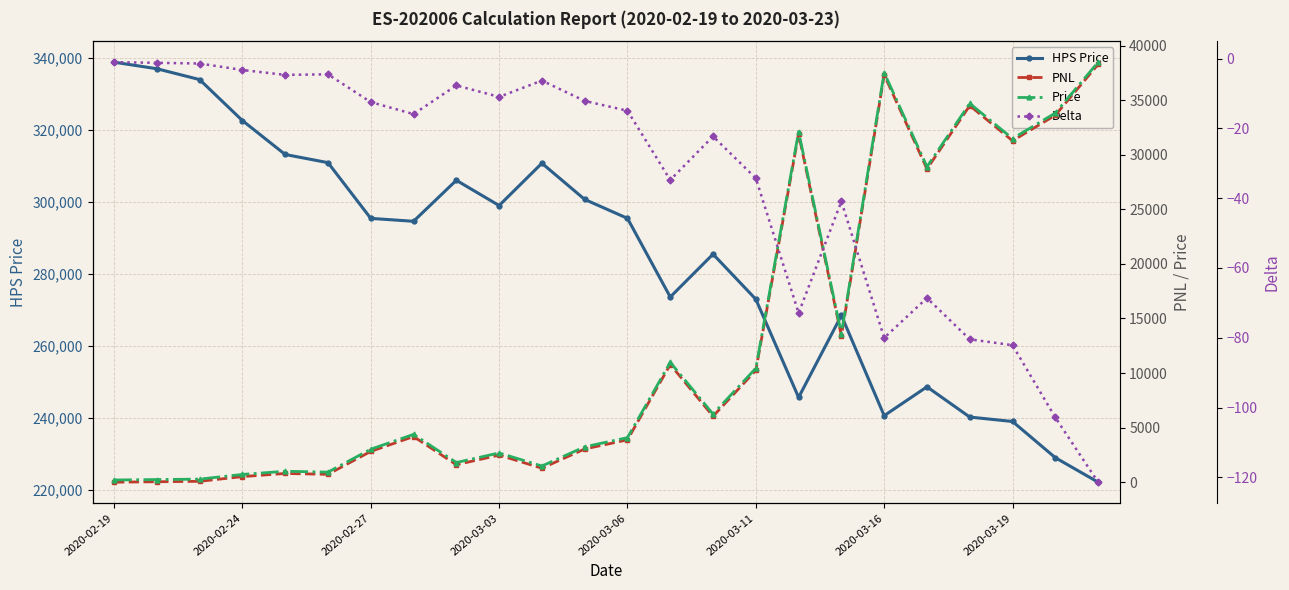

True or false: Delta and PNL intersect in this chart.

False